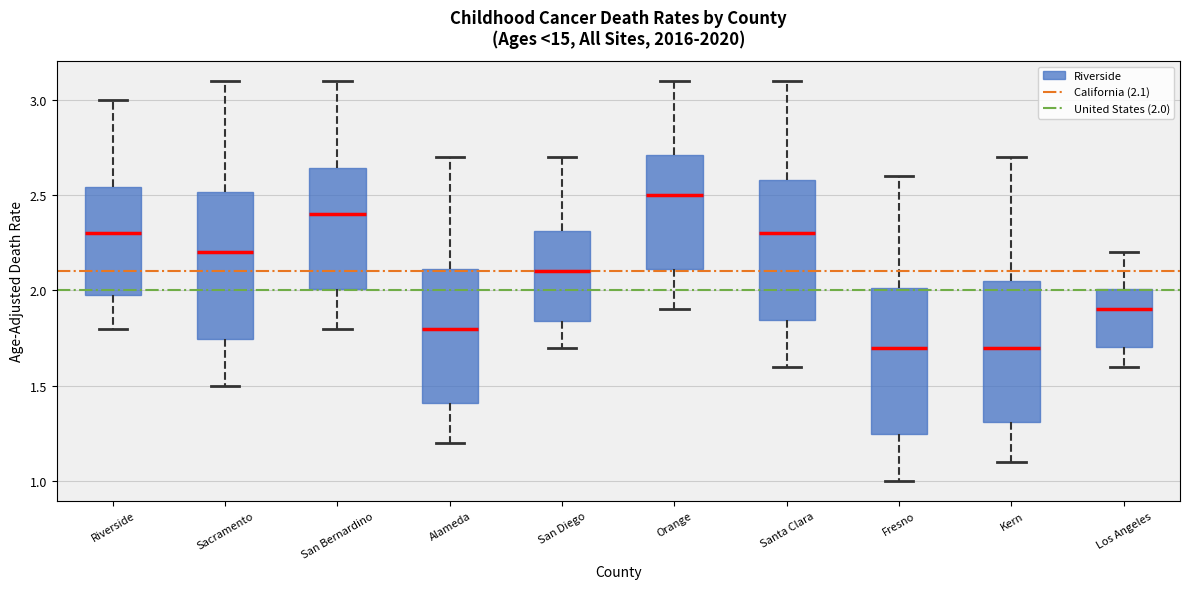

Reading left to right, transcribe this box plot: for each box, give where its median line is, the range the box spans, and where its two whiskers end, as read against the y-axis. The values are not printed on the chart, so give them approximately, as read against the axis.

Riverside: median 2.30, box 2.00 to 2.55, whiskers 1.80 to 3.00
Sacramento: median 2.20, box 1.75 to 2.50, whiskers 1.50 to 3.10
San Bernardino: median 2.40, box 2.00 to 2.65, whiskers 1.80 to 3.10
Alameda: median 1.80, box 1.40 to 2.10, whiskers 1.20 to 2.70
San Diego: median 2.10, box 1.85 to 2.30, whiskers 1.70 to 2.70
Orange: median 2.50, box 2.10 to 2.70, whiskers 1.90 to 3.10
Santa Clara: median 2.30, box 1.85 to 2.60, whiskers 1.60 to 3.10
Fresno: median 1.70, box 1.25 to 2.00, whiskers 1.00 to 2.60
Kern: median 1.70, box 1.30 to 2.05, whiskers 1.10 to 2.70
Los Angeles: median 1.90, box 1.70 to 2.00, whiskers 1.60 to 2.20